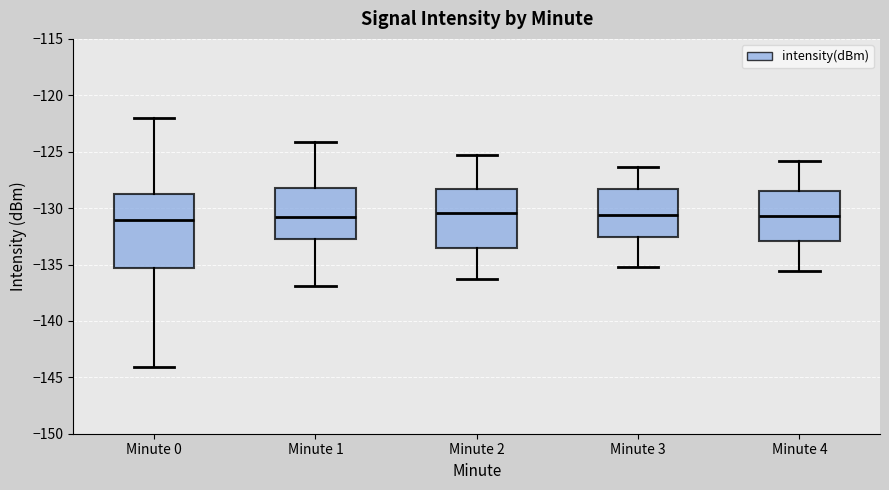

Reading left to right, read every box against the y-axis: the position of its median line, the range the box covers, and the ends of its whiskers. The values are not printed on the chart, so give them approximately, as read against the axis.

Minute 0: median -131.0, box -135.5 to -129.0, whiskers -144.0 to -122.0
Minute 1: median -130.5, box -132.5 to -128.0, whiskers -137.0 to -124.0
Minute 2: median -130.5, box -133.5 to -128.5, whiskers -136.5 to -125.5
Minute 3: median -130.5, box -132.5 to -128.5, whiskers -135.0 to -126.5
Minute 4: median -130.5, box -133.0 to -128.5, whiskers -135.5 to -126.0